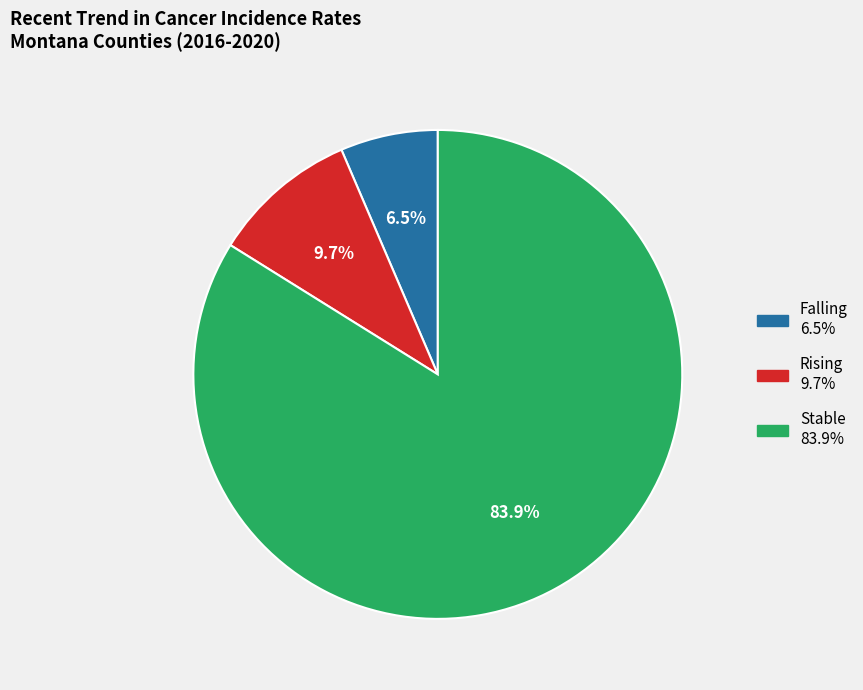

How many segments does this pie chart have?

3